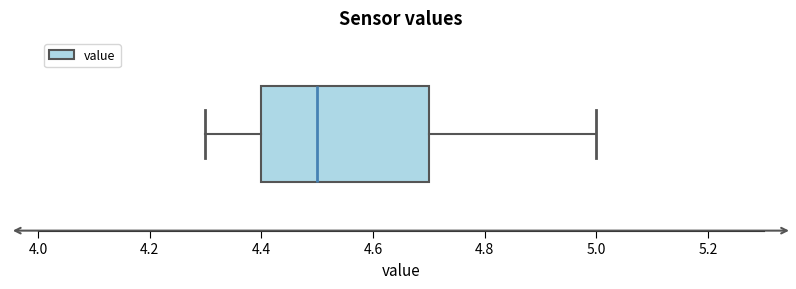

Where does the left whisker of the box end on the x-axis? The values are not printed on the chart, so give them approximately, as read against the axis.

4.3